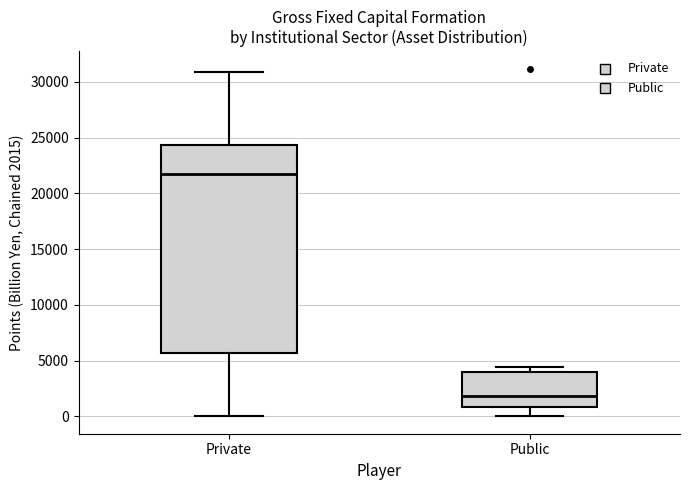

Reading left to right, transcribe this box plot: for each box, give where its median line is, the range the box spans, and where its two whiskers end, as read against the y-axis. The values are not printed on the chart, so give them approximately, as read against the axis.

Private: median 22000, box 5500 to 24500, whiskers 0 to 31000
Public: median 2000, box 1000 to 4000, whiskers 0 to 4500